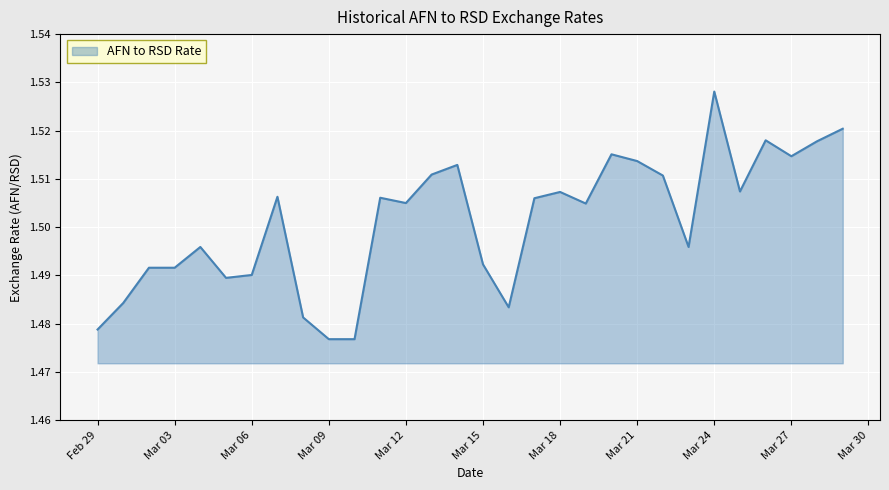

Where is the first local maximum?

04-03-24